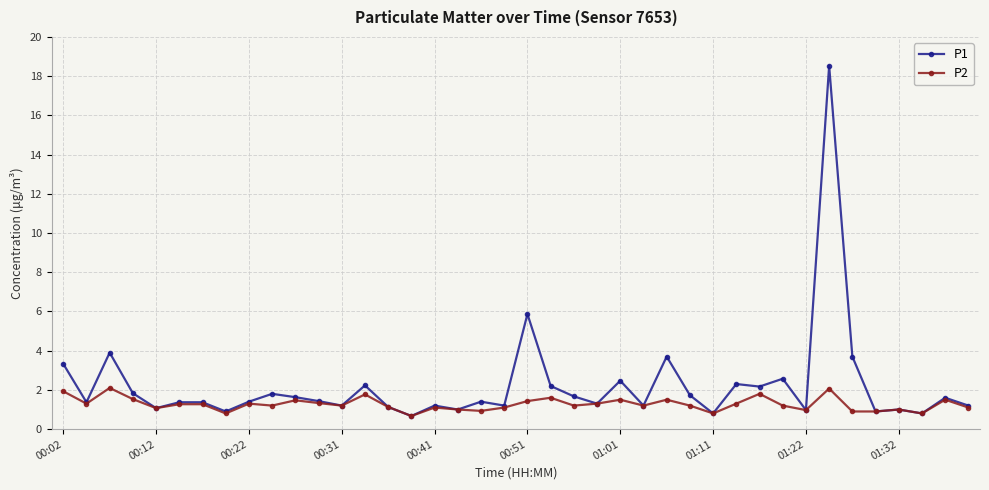

What are all the series names shown in the legend?

P1, P2